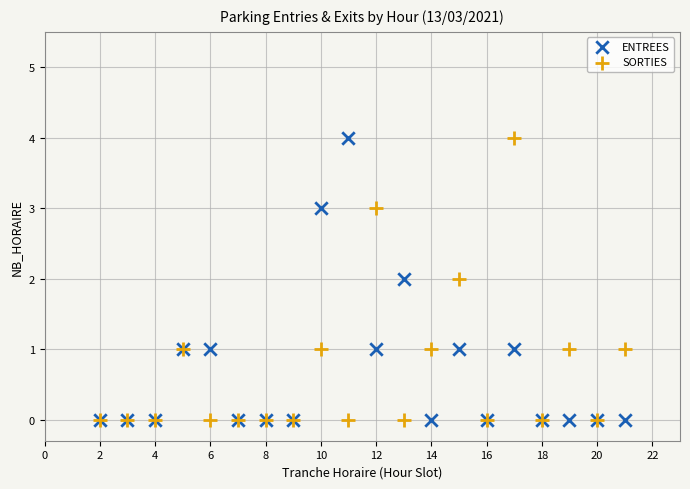

What are all the series names shown in the legend?

ENTREES, SORTIES